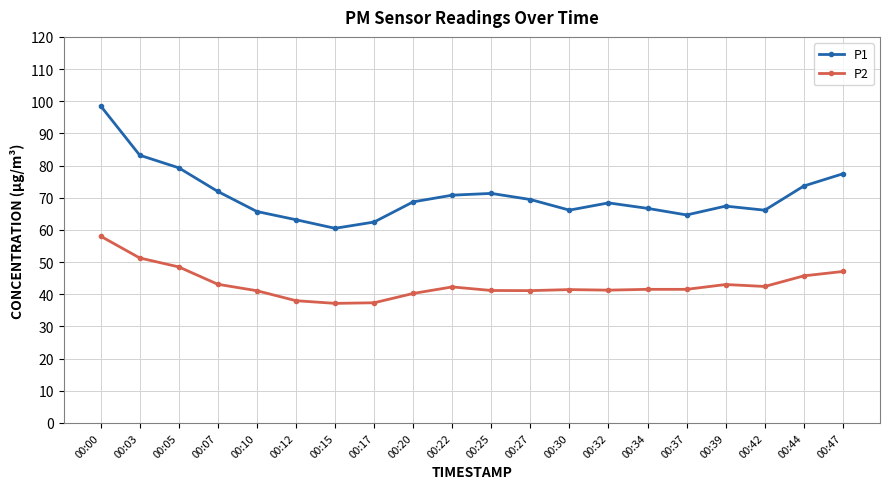

Does the chart have visible grid lines?

Yes